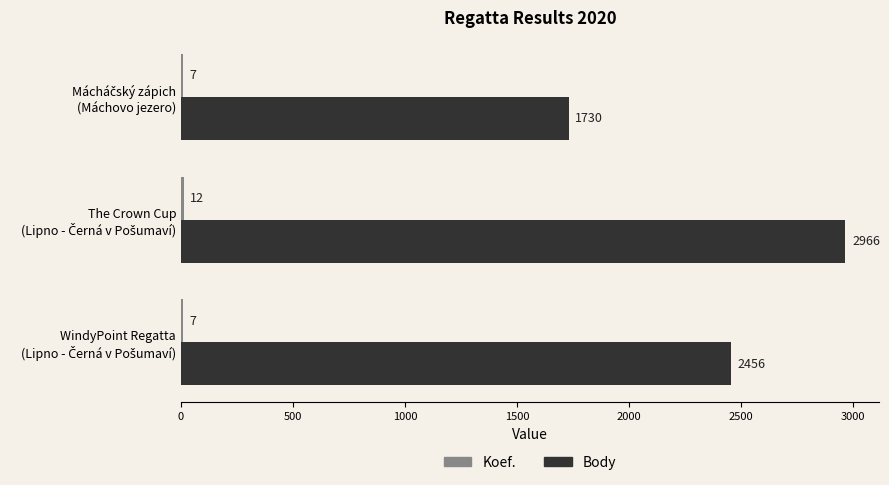

How many Body values are between 1730 and 2966?

3